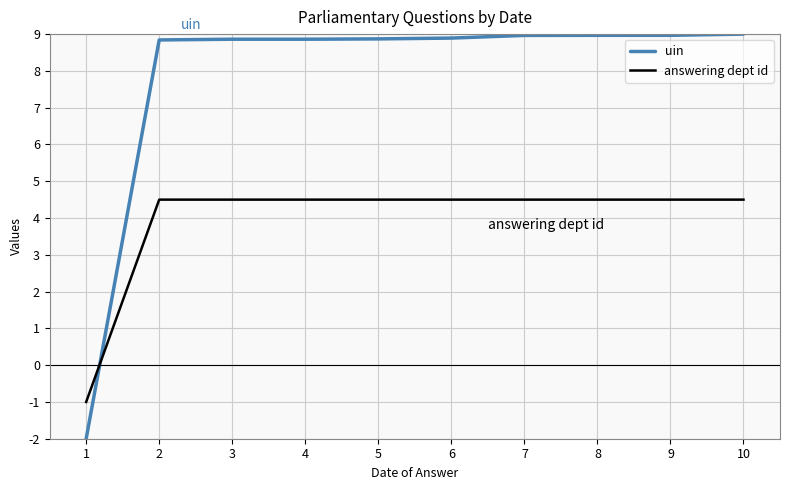

Which series has the largest range (max minus min)?

uin